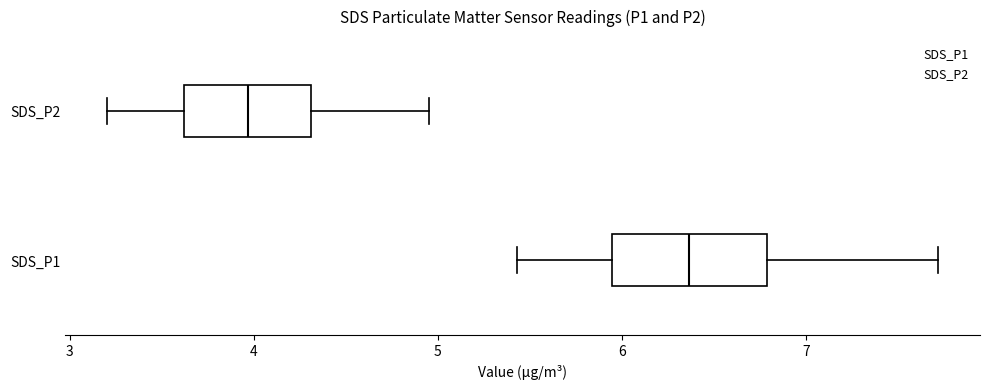

Which box has the furthest to the left median line?

SDS_P2